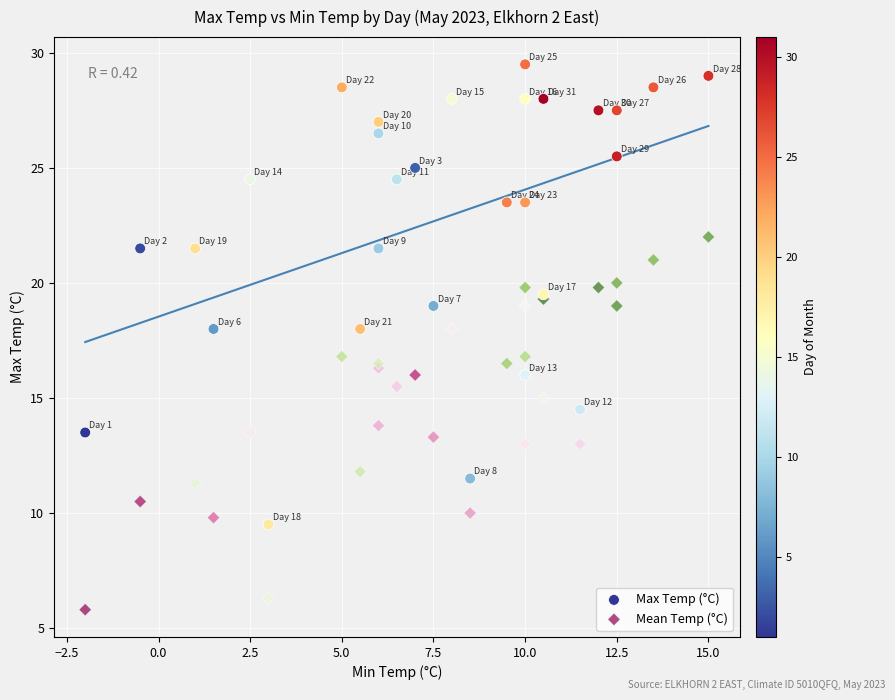

Which series contains the highest Y value?

Max Temp (°C)